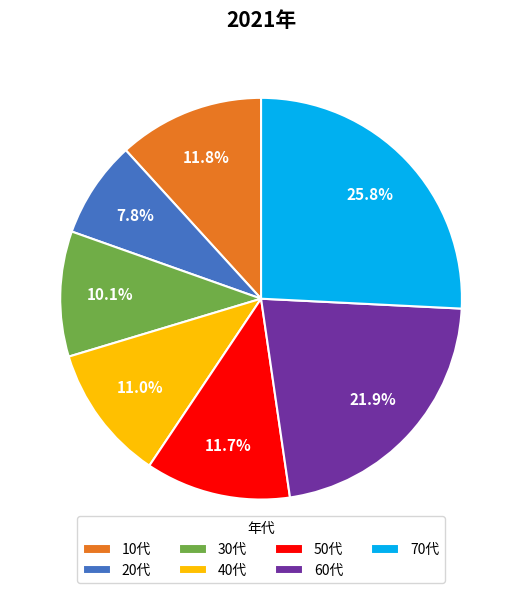

Is there a majority slice in this chart?

No